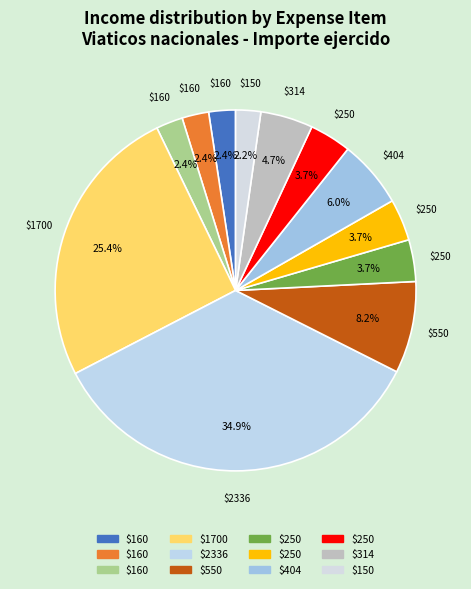

How many slices are in this pie chart?

12